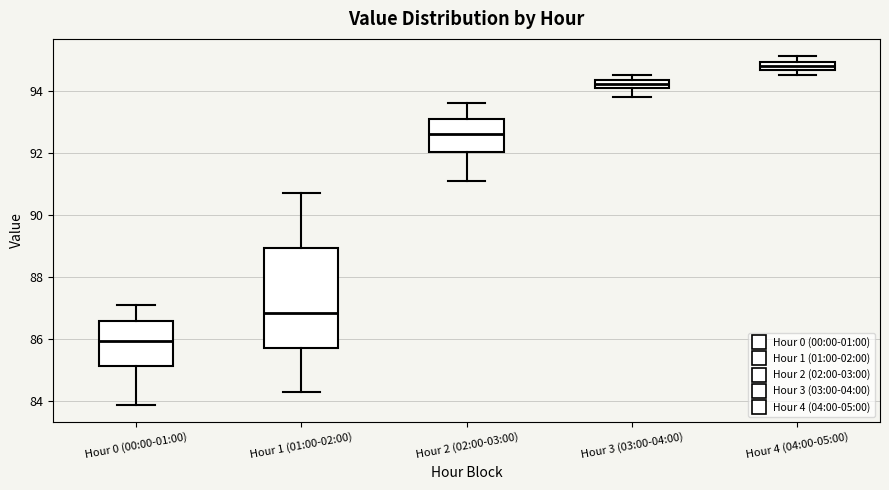

Where is the upper edge of the box for Hour 3 (03:00-04:00) on the y-axis? The values are not printed on the chart, so give them approximately, as read against the axis.

94.4